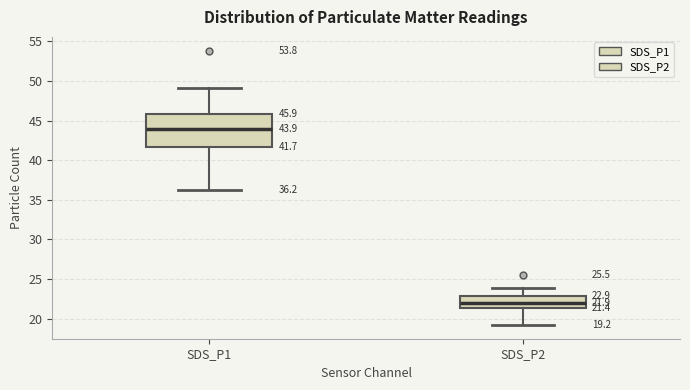

Comparing the boxes themselves (not the whiskers), which one is the tallest?

SDS_P1